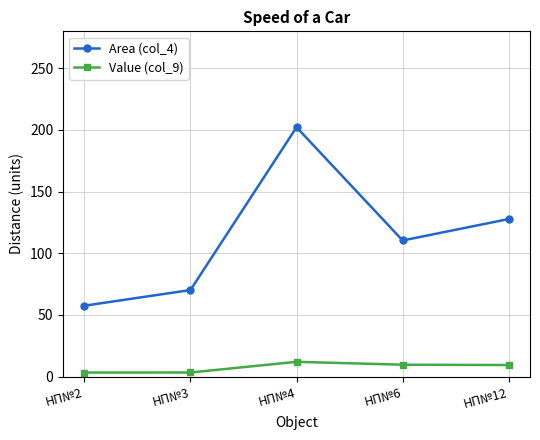

What is the total value across all series at НП№4?

214.2